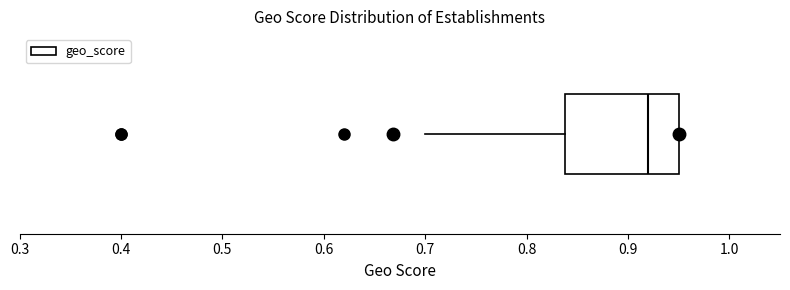

Transcribe this box plot: give where the median line is, the range the box spans, and where the two whiskers end, as read against the x-axis. The values are not printed on the chart, so give them approximately, as read against the axis.

median 0.92, box 0.84 to 0.95, whiskers 0.70 to 0.95